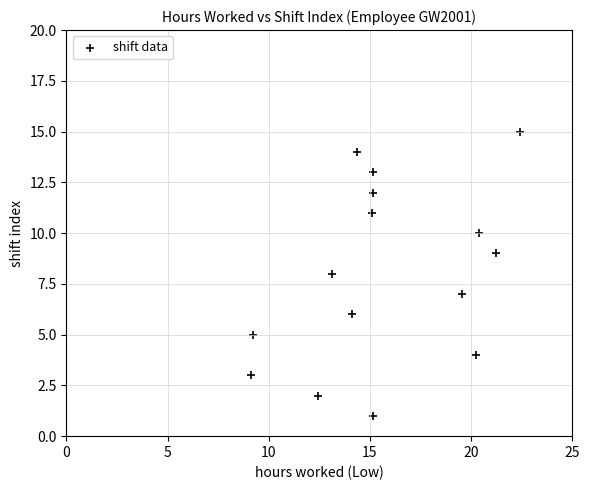

What is the range of Y values (max minus min)?

14